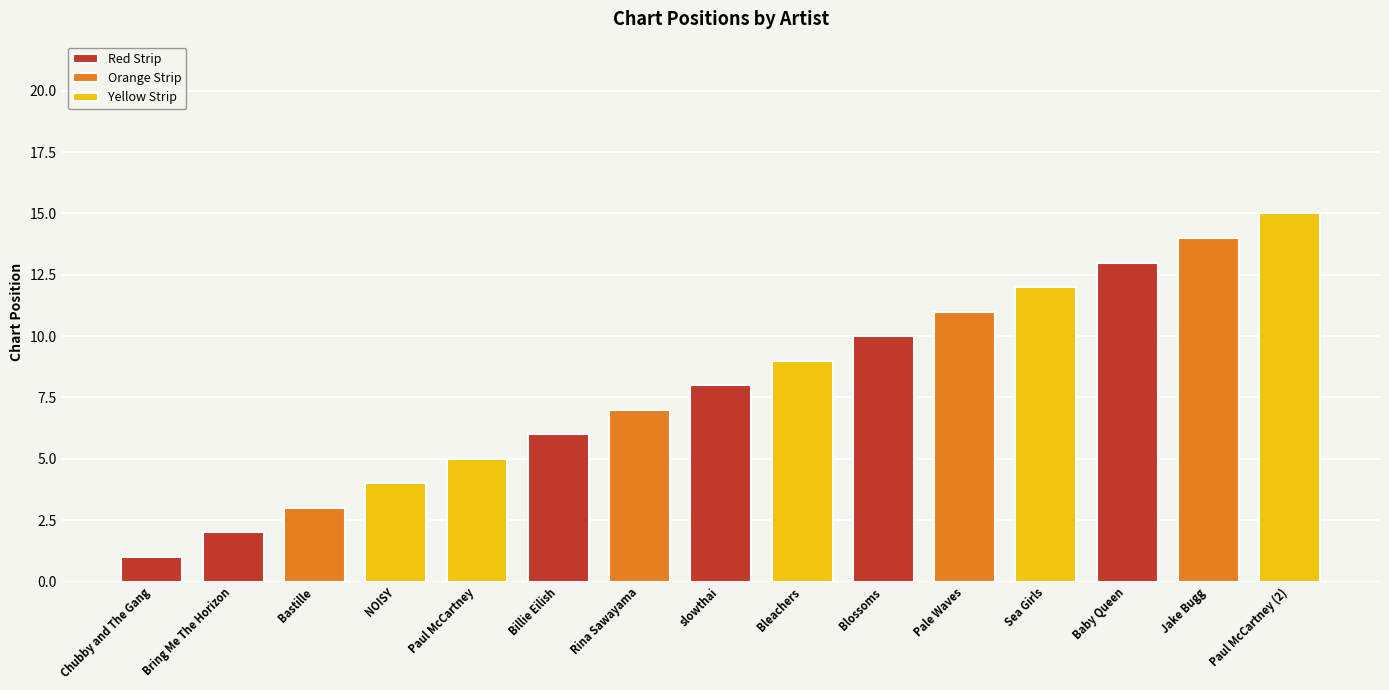

What value does the data have at NOISY?

4